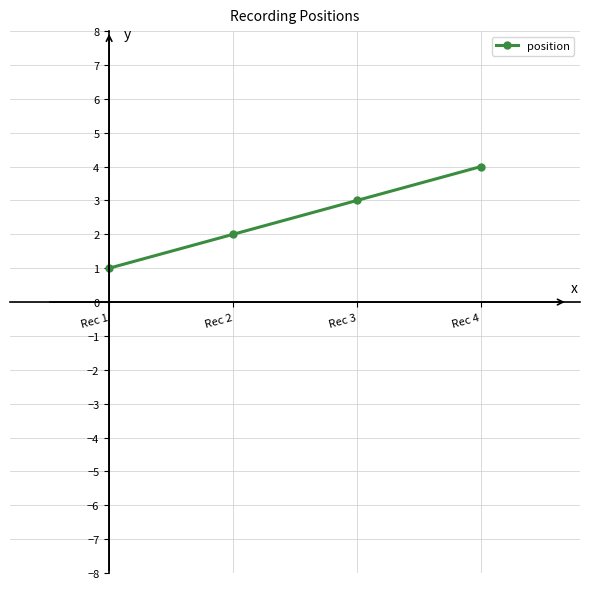

Does the chart have visible grid lines?

Yes